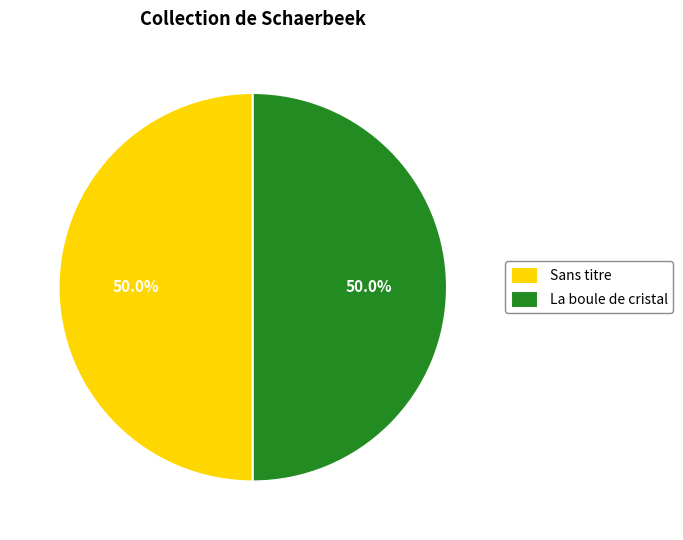

To the nearest percent, what is the average slice percentage?

50%